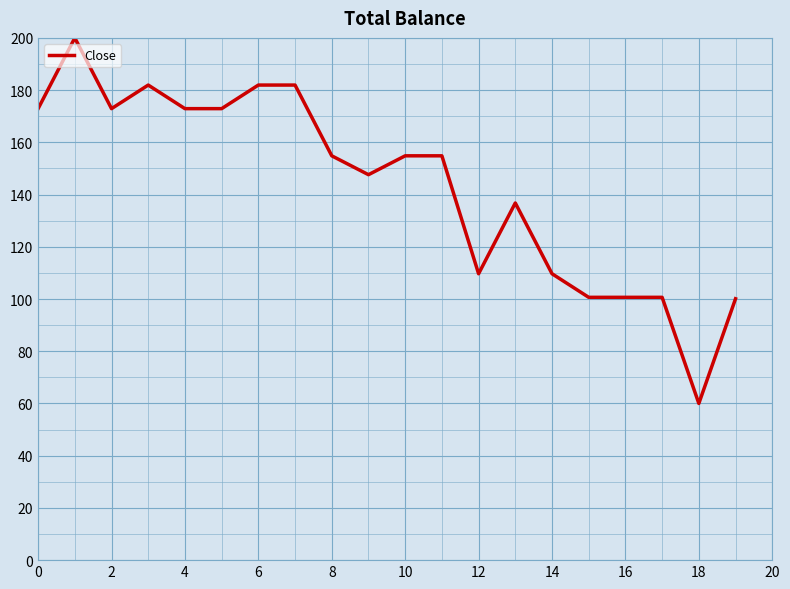

What is the difference between the maximum and minimum values?

140.0